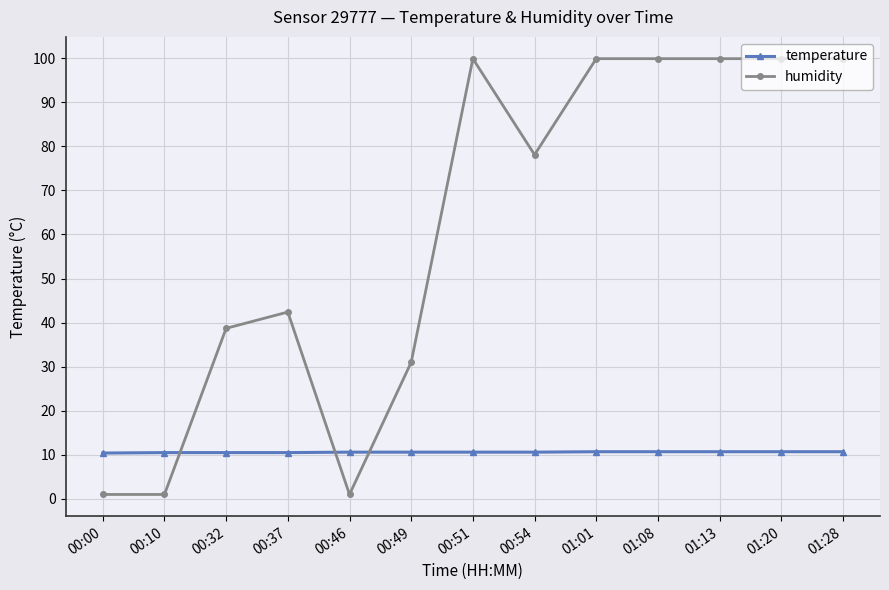

What is the label of the 11th point from the left?

01:13